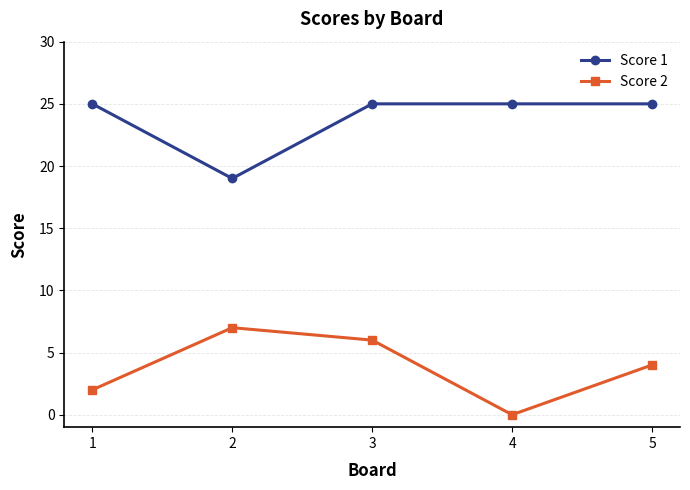

True or false: Score 2 has more than 0 interior local peaks.

True